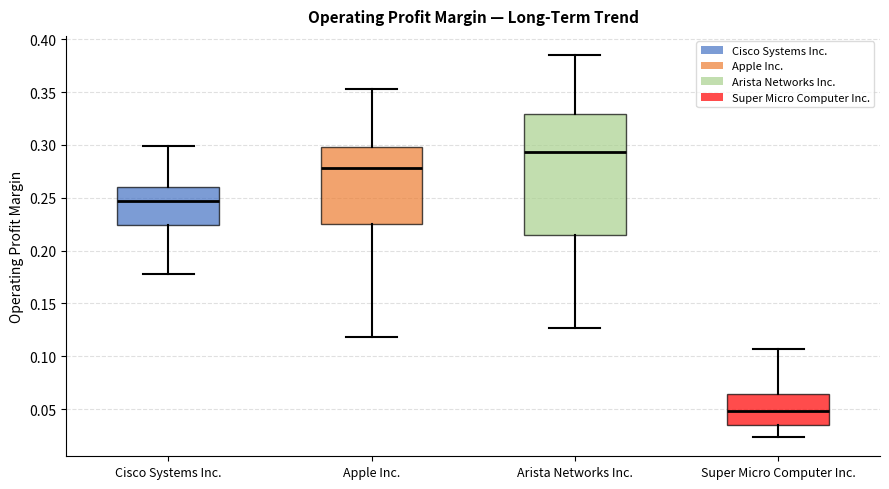

Reading left to right, transcribe this box plot: for each box, give where its median line is, the range the box spans, and where its two whiskers end, as read against the y-axis. The values are not printed on the chart, so give them approximately, as read against the axis.

Cisco Systems Inc.: median 0.245, box 0.225 to 0.260, whiskers 0.180 to 0.300
Apple Inc.: median 0.280, box 0.225 to 0.300, whiskers 0.120 to 0.355
Arista Networks Inc.: median 0.295, box 0.215 to 0.330, whiskers 0.125 to 0.385
Super Micro Computer Inc.: median 0.050, box 0.035 to 0.065, whiskers 0.025 to 0.105